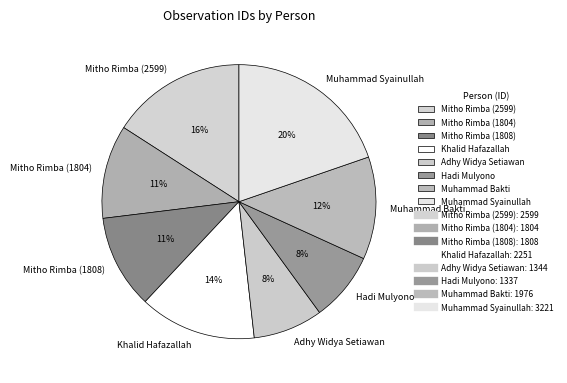

Combined, do Muhammad Bakti and Mitho Rimba (1804) account for over 50%?

No